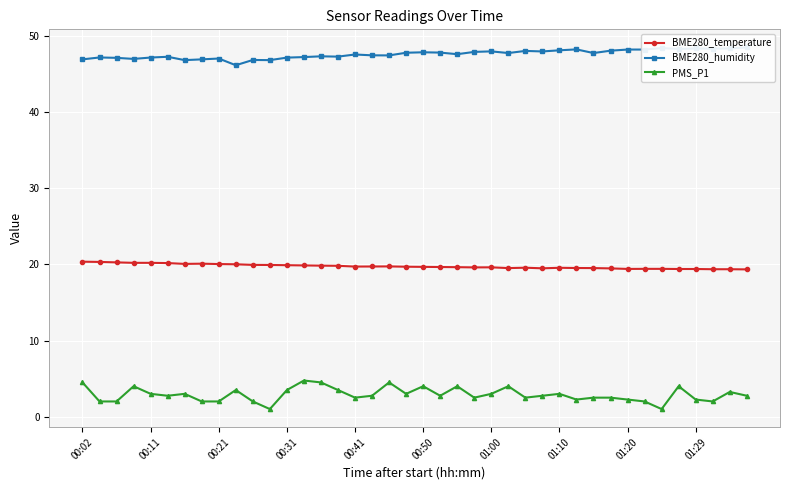

True or false: BME280_humidity and BME280_temperature intersect in this chart.

False